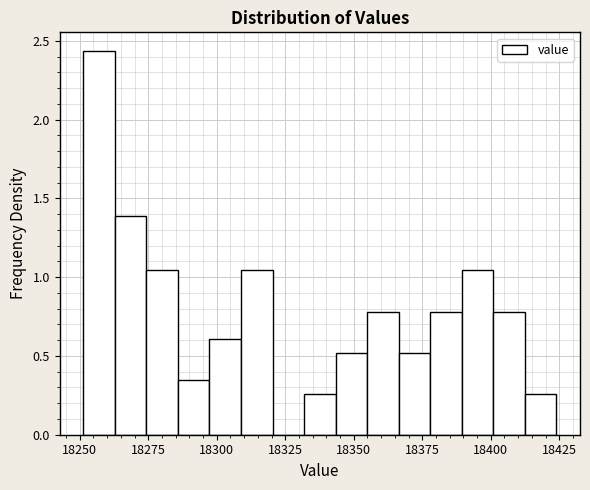

Around what value on the x-axis is the tallest bar? Give the approximate position of its centre, as read against the axis.

18255